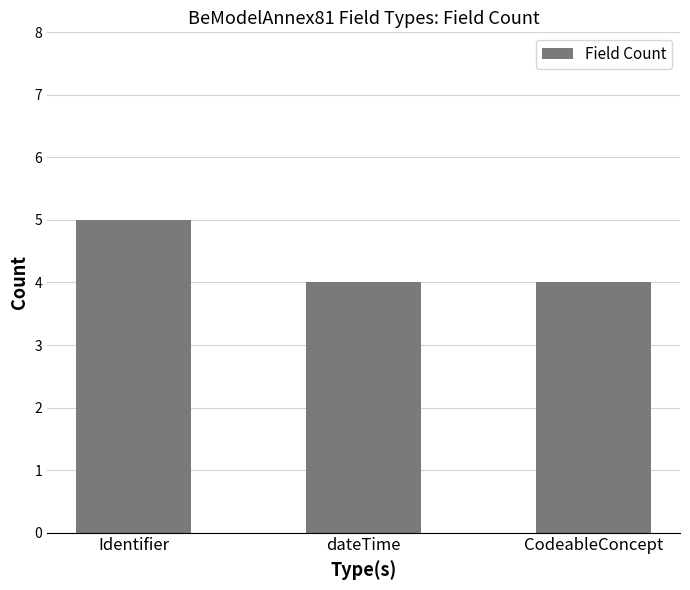

What is the sum of all values?

13